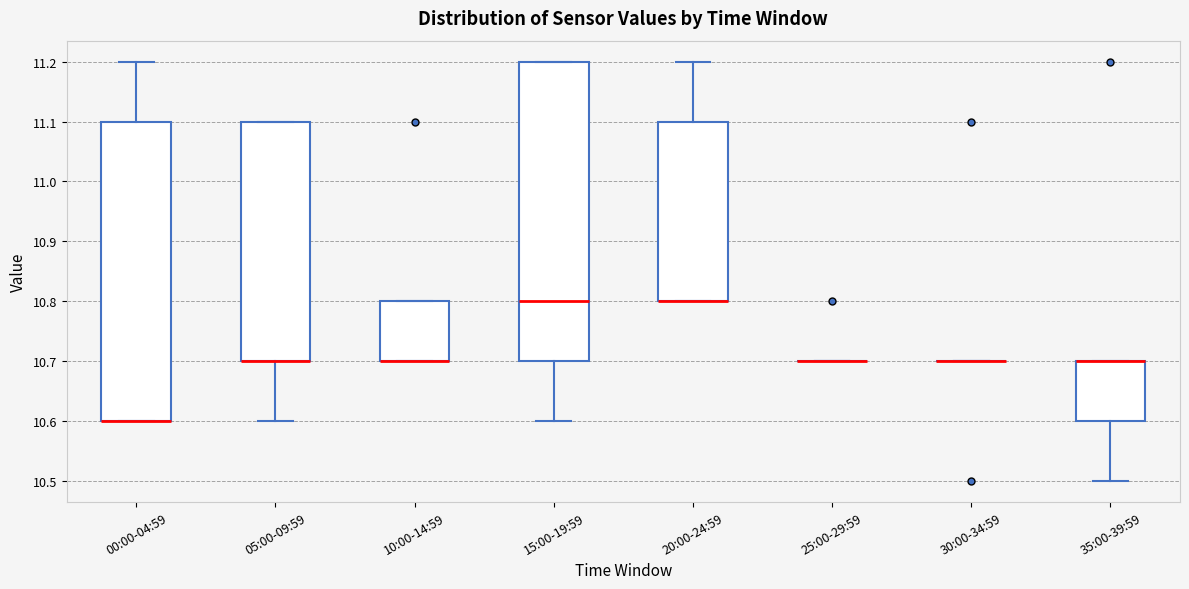

Where does the median line of the box for 15:00-19:59 sit on the y-axis? The values are not printed on the chart, so give them approximately, as read against the axis.

10.8